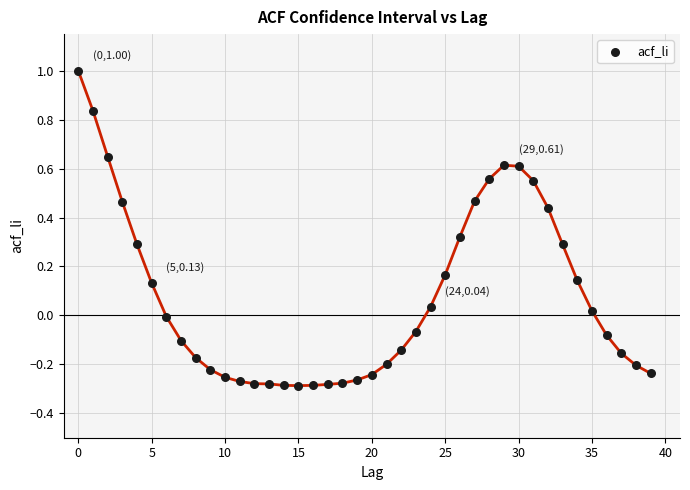

What is the range of Y values (max minus min)?

1.3